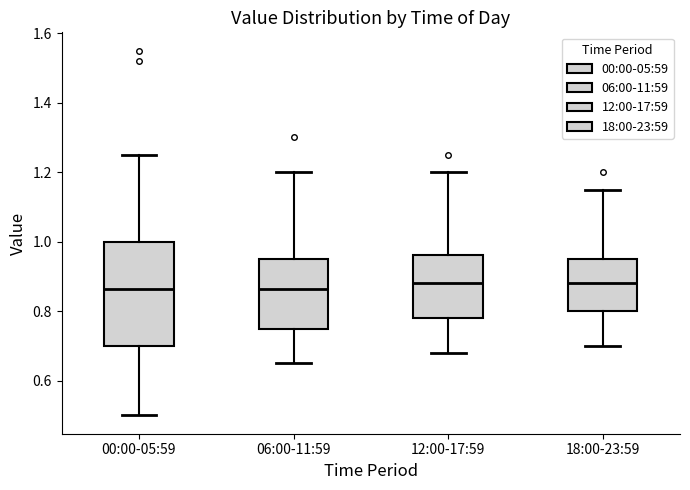

Reading left to right, read every box against the y-axis: the position of its median line, the range the box covers, and the ends of its whiskers. The values are not printed on the chart, so give them approximately, as read against the axis.

00:00-05:59: median 0.86, box 0.70 to 1.00, whiskers 0.50 to 1.26
06:00-11:59: median 0.86, box 0.76 to 0.96, whiskers 0.66 to 1.20
12:00-17:59: median 0.88, box 0.78 to 0.96, whiskers 0.68 to 1.20
18:00-23:59: median 0.88, box 0.80 to 0.96, whiskers 0.70 to 1.16